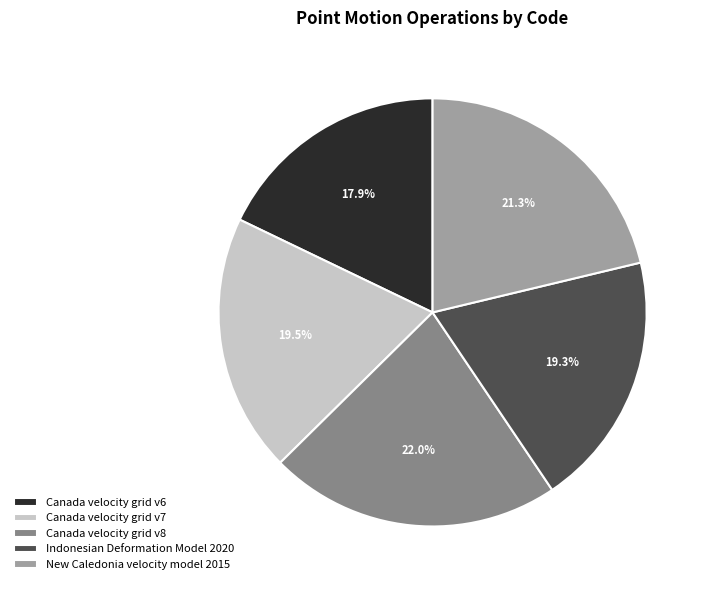

To the nearest percent, what portion does New Caledonia velocity model 2015 represent?

21%